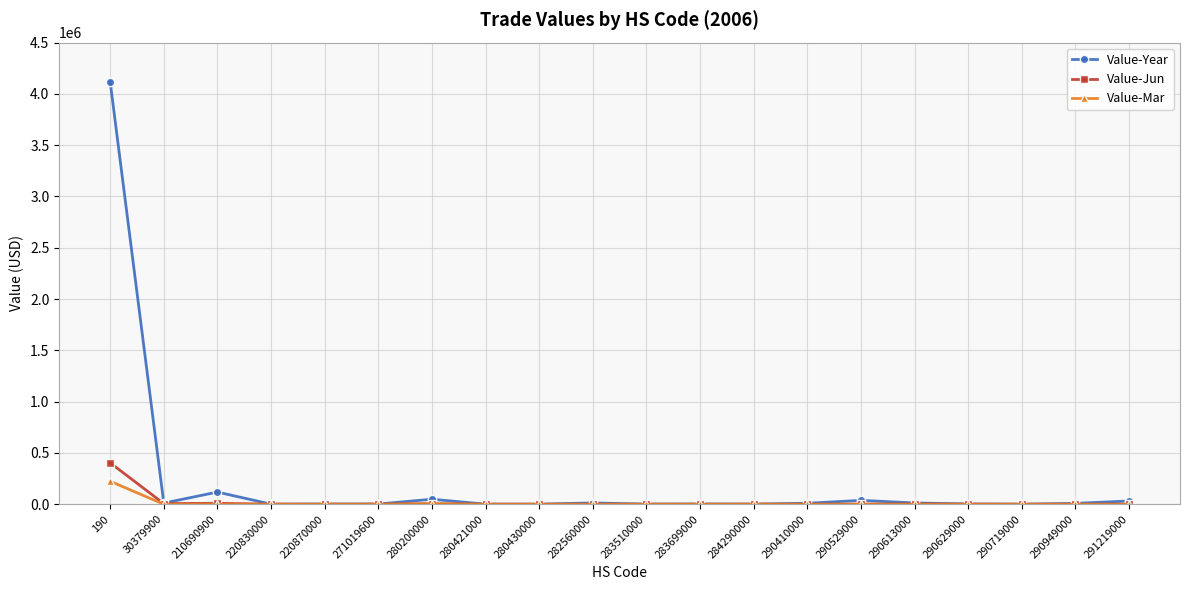

What is the value of the Value-Year point at the 16th from the left?

12547